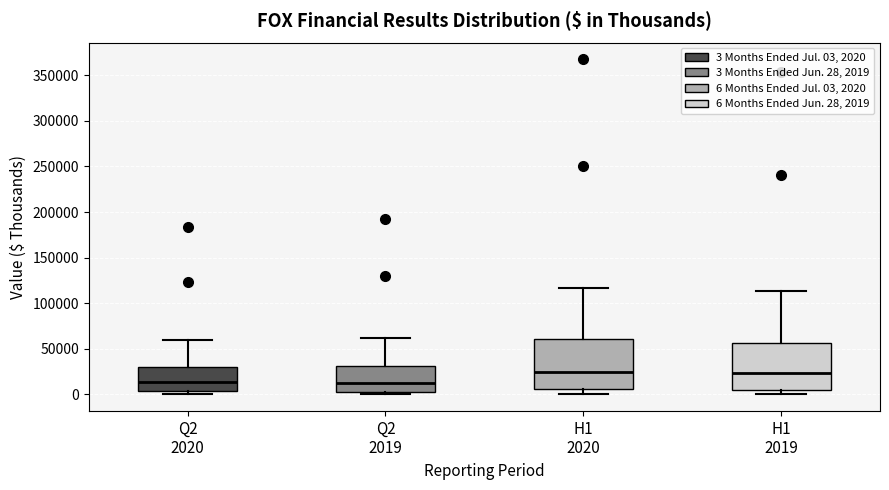

Where does the median line of the box for Q2 2019 sit on the y-axis? The values are not printed on the chart, so give them approximately, as read against the axis.

10000